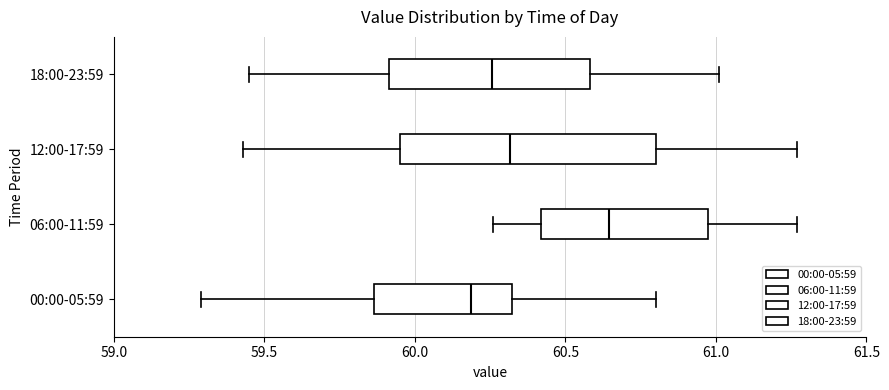

Reading bottom to top, read every box against the x-axis: the position of its median line, the range the box covers, and the ends of its whiskers. The values are not printed on the chart, so give them approximately, as read against the axis.

00:00-05:59: median 60.20, box 59.85 to 60.30, whiskers 59.30 to 60.80
06:00-11:59: median 60.65, box 60.40 to 61.00, whiskers 60.25 to 61.25
12:00-17:59: median 60.30, box 59.95 to 60.80, whiskers 59.45 to 61.25
18:00-23:59: median 60.25, box 59.90 to 60.60, whiskers 59.45 to 61.00